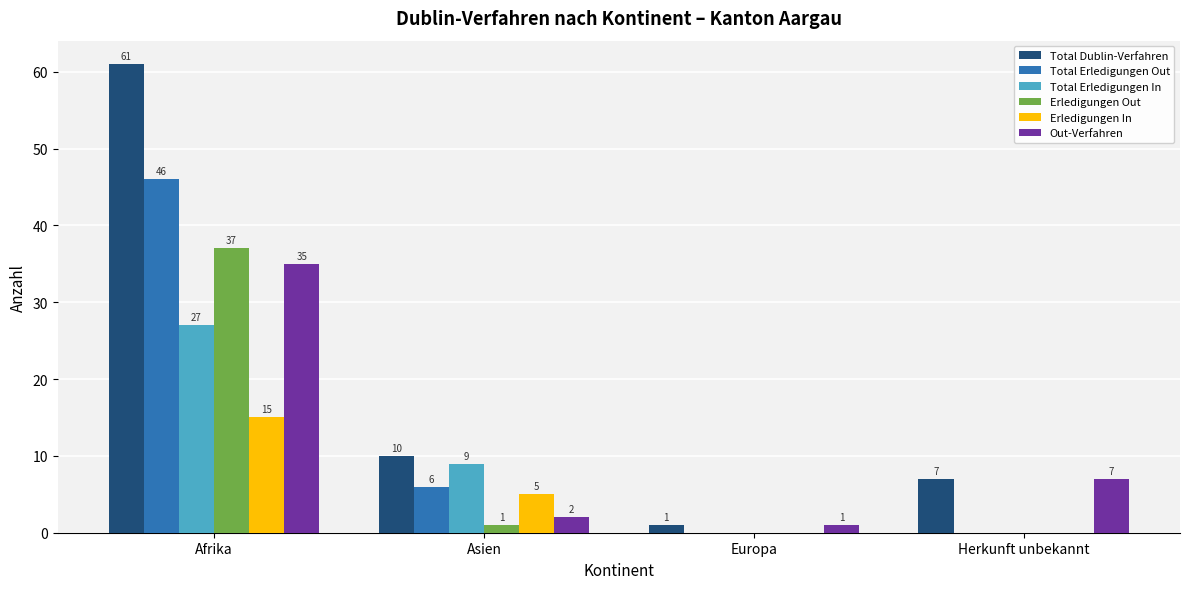

Where does the Total Erledigungen Out series first go above 6?

Afrika